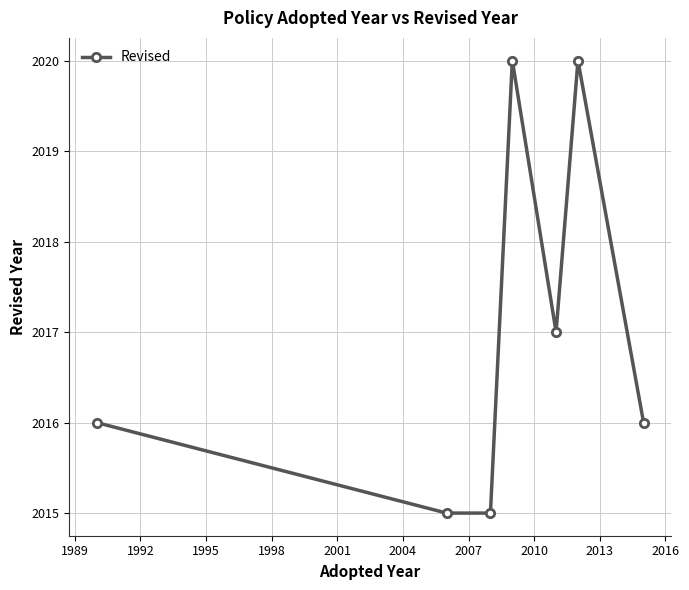

True or false: the data has more than 1 interior local peaks.

True